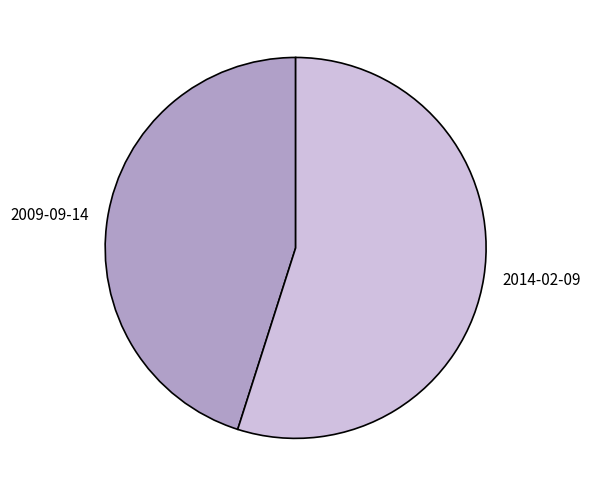

Which category has the smallest portion of the pie?

2009-09-14